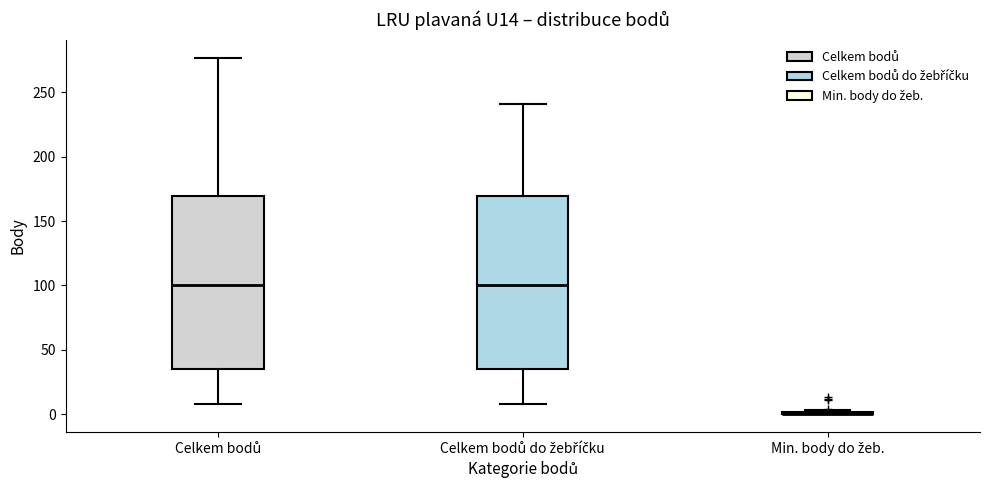

Reading left to right, transcribe this box plot: for each box, give where its median line is, the range the box spans, and where its two whiskers end, as read against the y-axis. The values are not printed on the chart, so give them approximately, as read against the axis.

Celkem bodů: median 100, box 35 to 170, whiskers 10 to 275
Celkem bodů do žebříčku: median 100, box 35 to 170, whiskers 10 to 240
Min. body do žeb.: box collapsed to a line at 0, whiskers 0 to 5